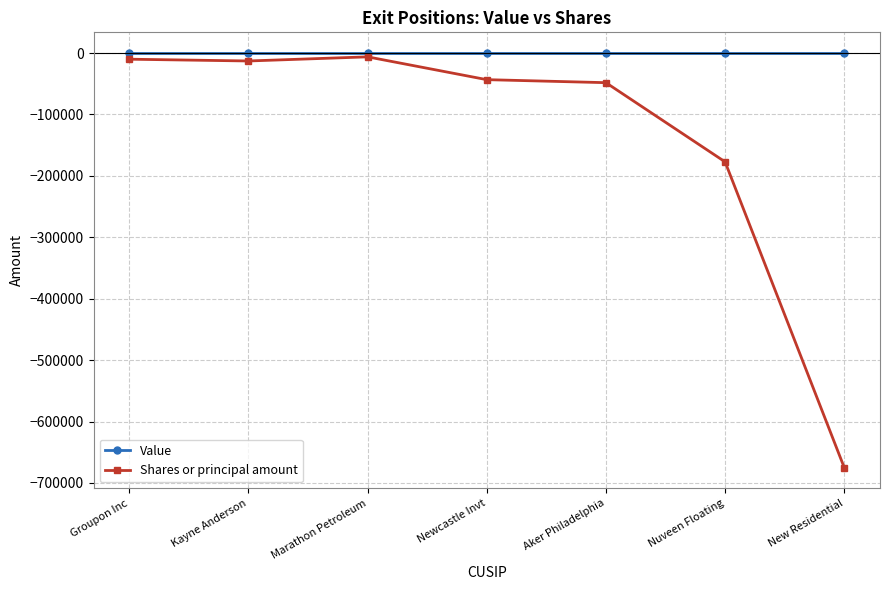

The value of Value at Marathon Petroleum is 0. True or false?

True